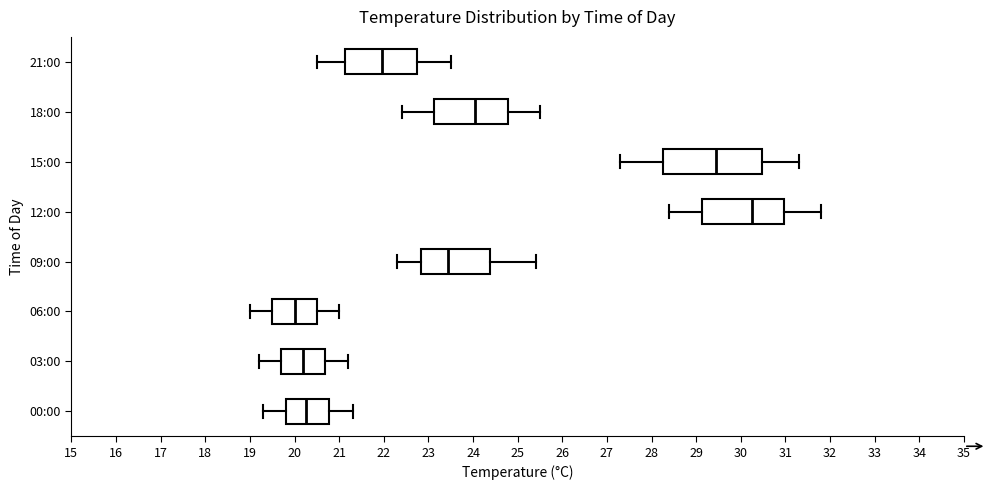

Comparing the boxes themselves (not the whiskers), which one is the widest?

15:00